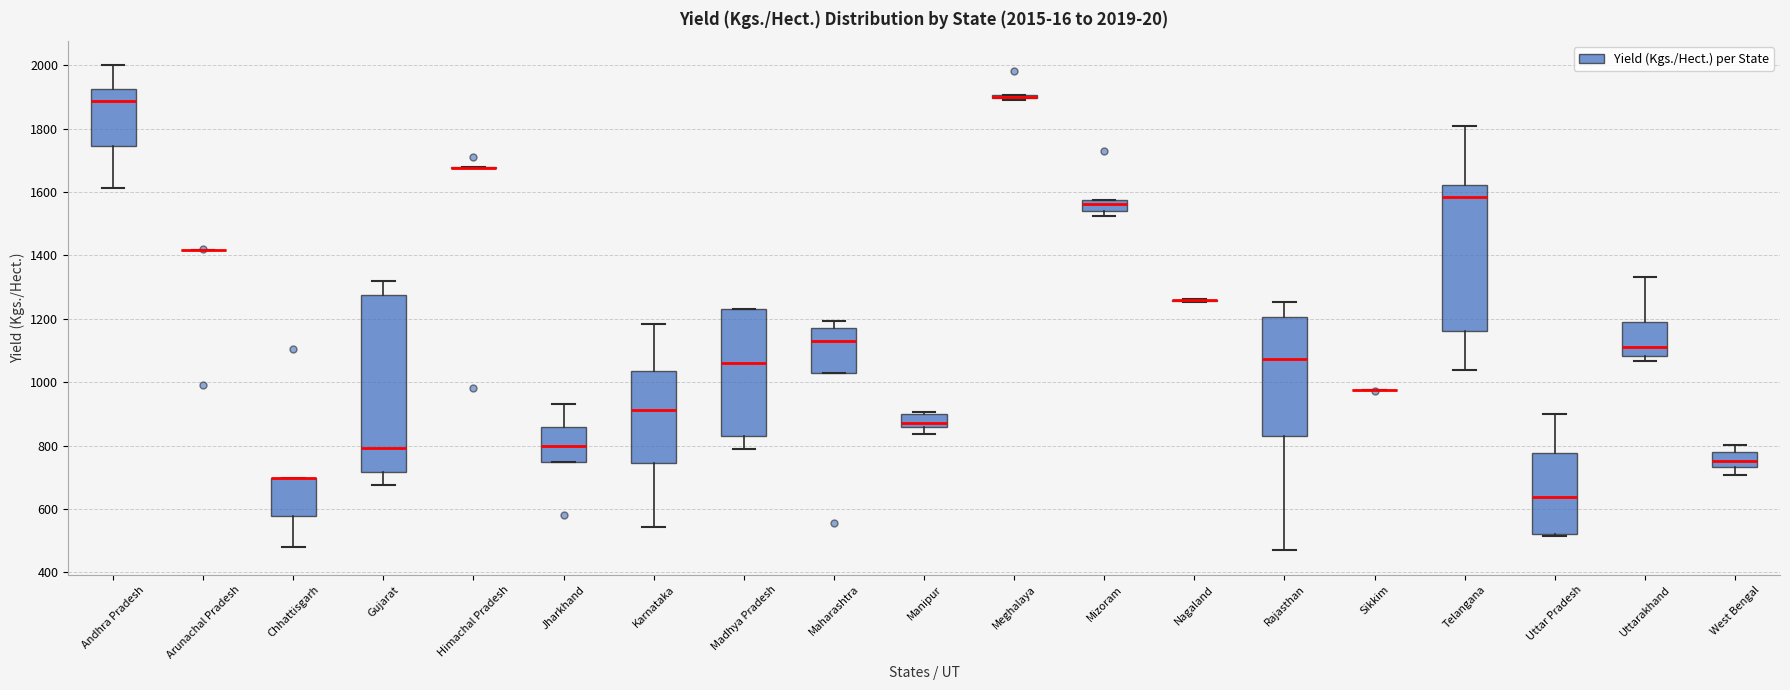

Comparing the boxes themselves (not the whiskers), which one is the tallest?

Gujarat